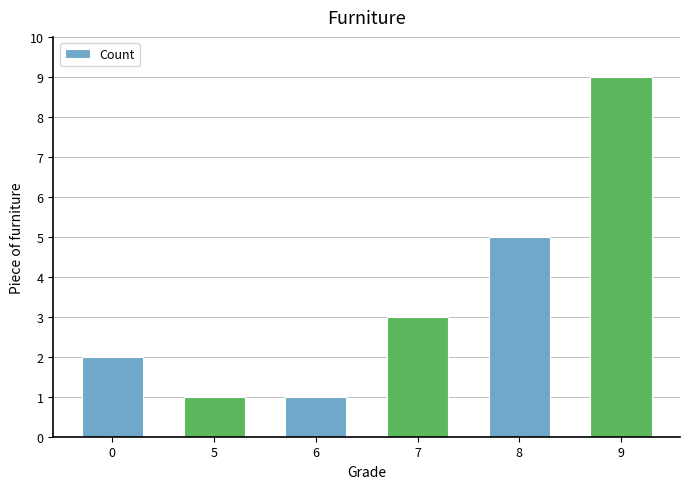

Count the values in the range 1 to 5.

5